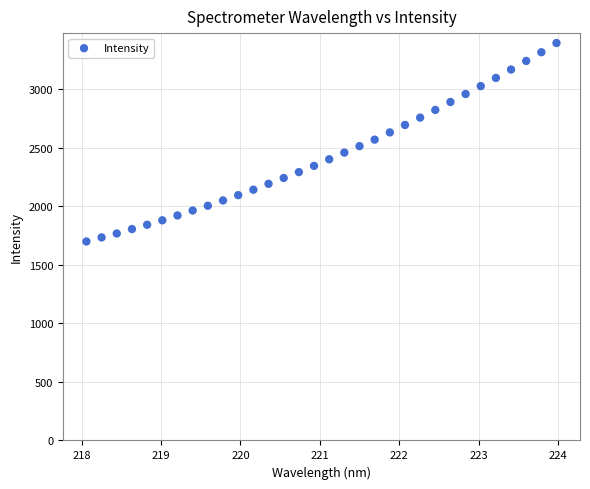

What is the range of Y values (max minus min)?

1693.7